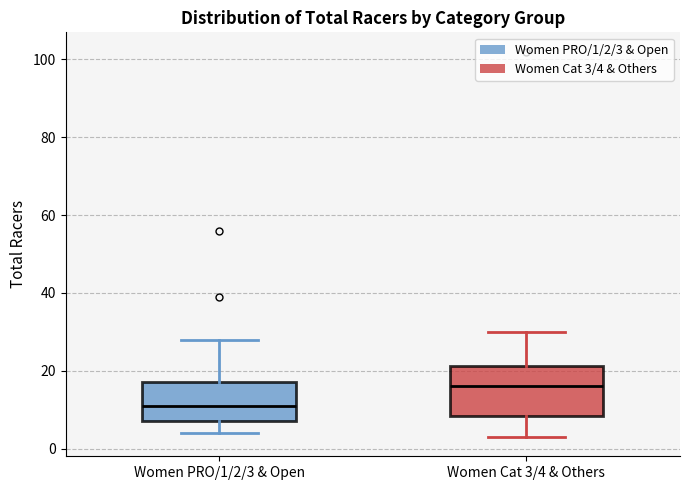

Reading left to right, read every box against the y-axis: the position of its median line, the range the box covers, and the ends of its whiskers. The values are not printed on the chart, so give them approximately, as read against the axis.

Women PRO/1/2/3 & Open: median 12, box 8 to 18, whiskers 4 to 28
Women Cat 3/4 & Others: median 16, box 8 to 22, whiskers 4 to 30